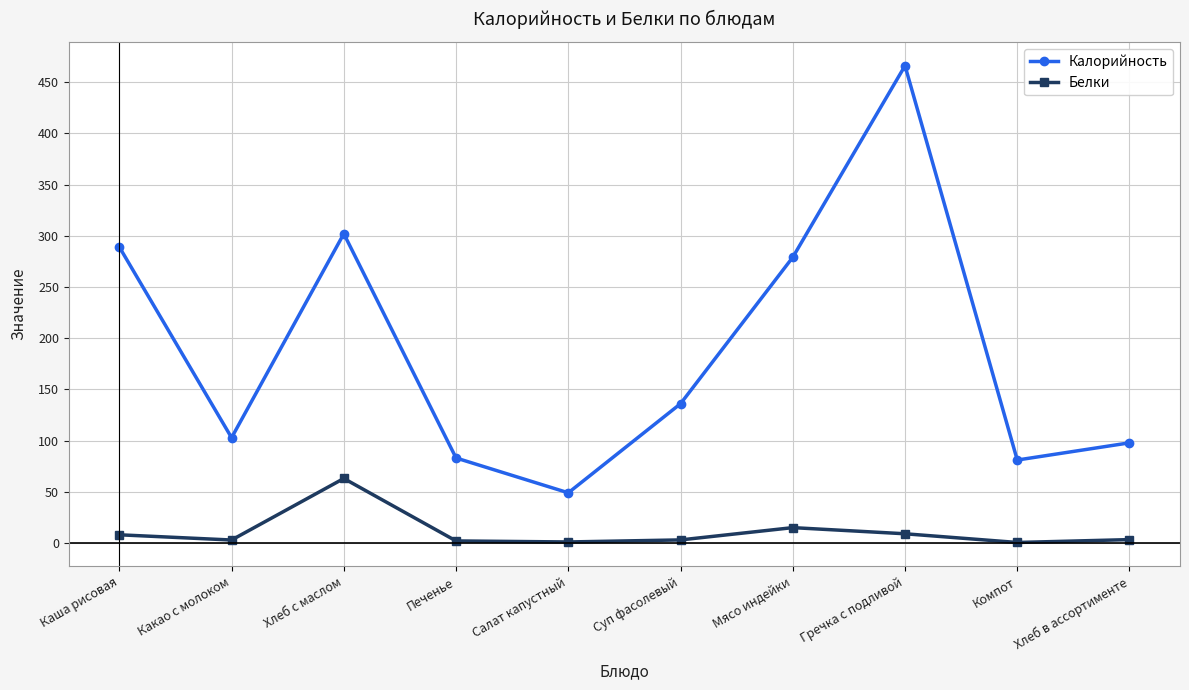

In Белки, how many points are higher than both neighbors (excluding endpoints)?

2